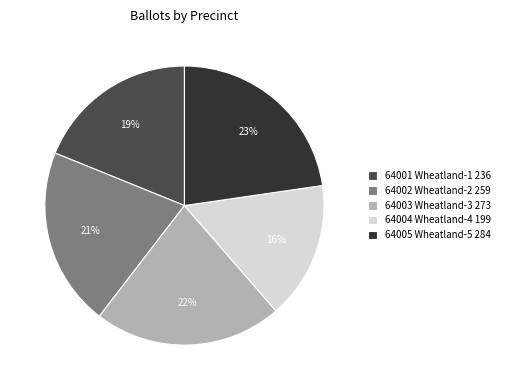

True or false: 64001 Wheatland-1 accounts for 19% of the total.

True